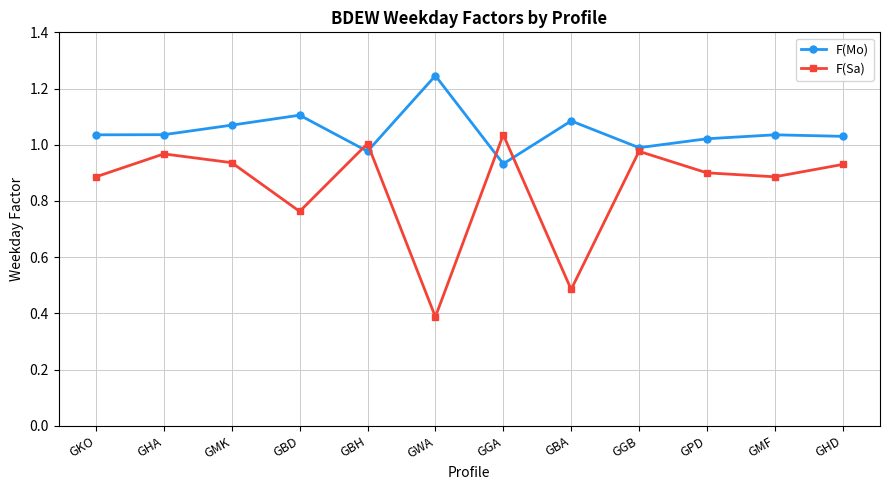

At which category does F(Sa) reach its first local peak?

GHA